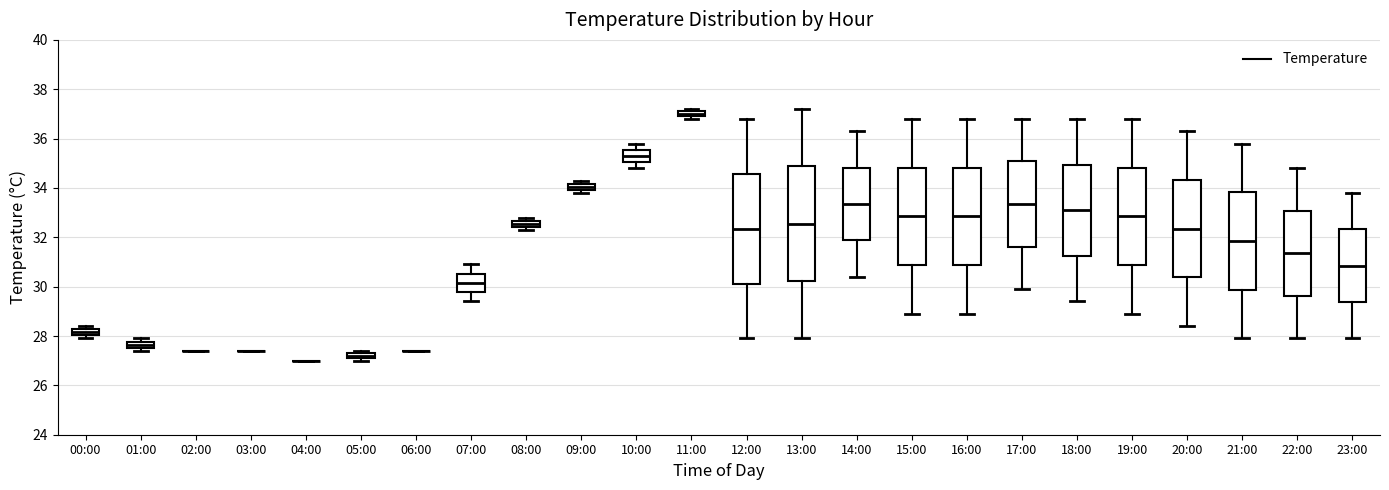

Where is the upper edge of the box for 05:00 on the y-axis? The values are not printed on the chart, so give them approximately, as read against the axis.

27.4